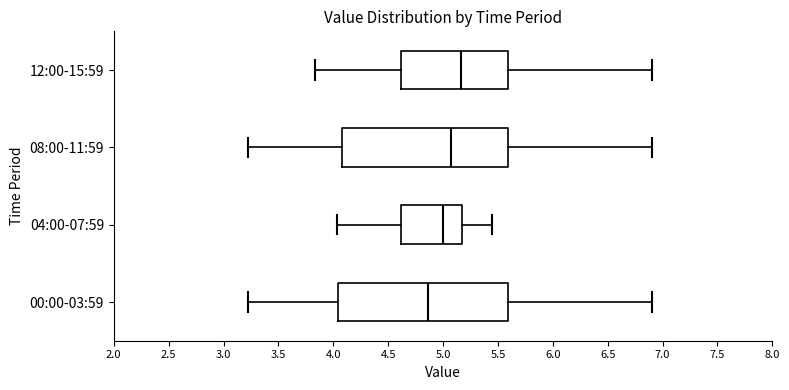

Reading bottom to top, transcribe this box plot: for each box, give where its median line is, the range the box spans, and where its two whiskers end, as read against the x-axis. The values are not printed on the chart, so give them approximately, as read against the axis.

00:00-03:59: median 4.85, box 4.05 to 5.60, whiskers 3.20 to 6.90
04:00-07:59: median 5.00, box 4.60 to 5.15, whiskers 4.05 to 5.45
08:00-11:59: median 5.10, box 4.10 to 5.60, whiskers 3.20 to 6.90
12:00-15:59: median 5.15, box 4.60 to 5.60, whiskers 3.85 to 6.90